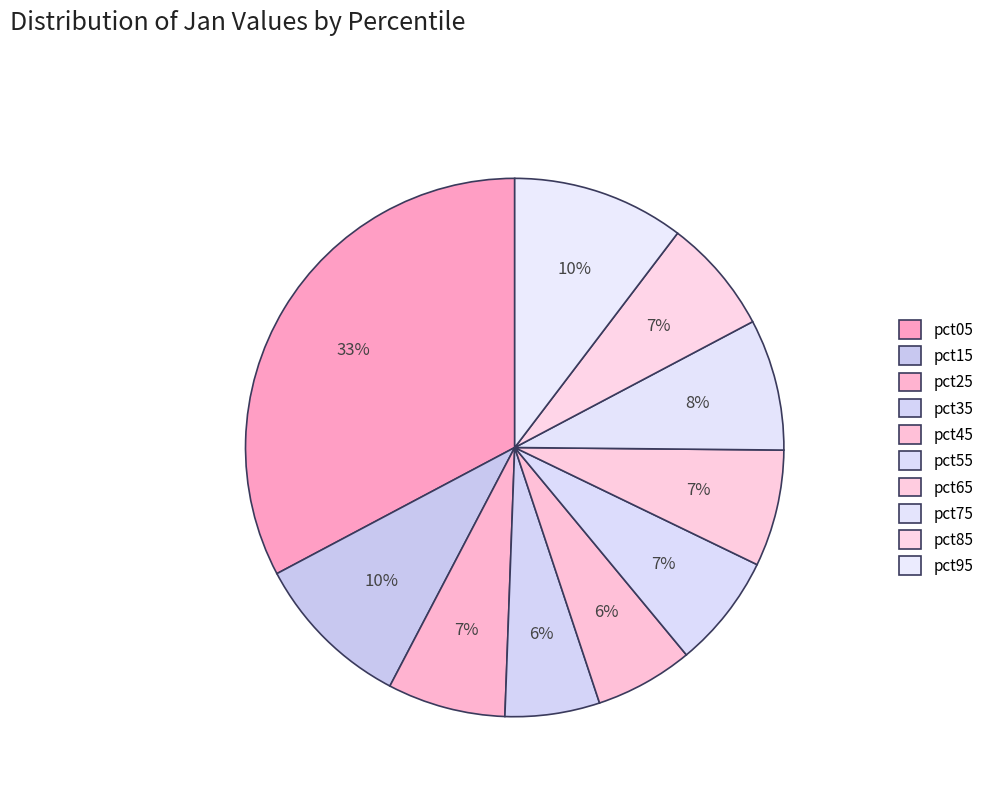

Is there any slice that represents more than half of the pie?

No